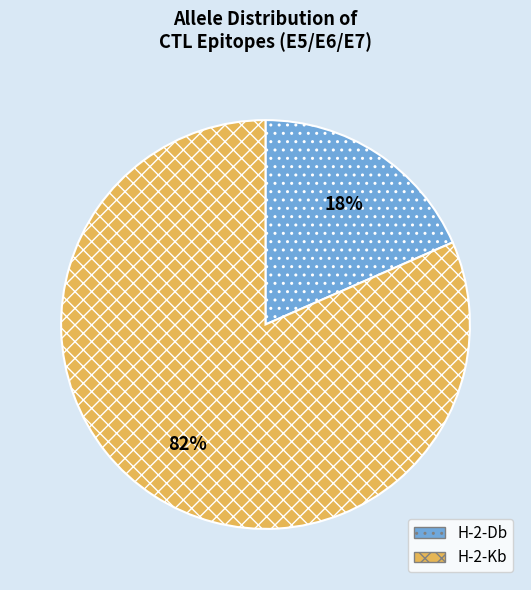

Rank the categories by value from highest to lowest.

H-2-Kb, H-2-Db